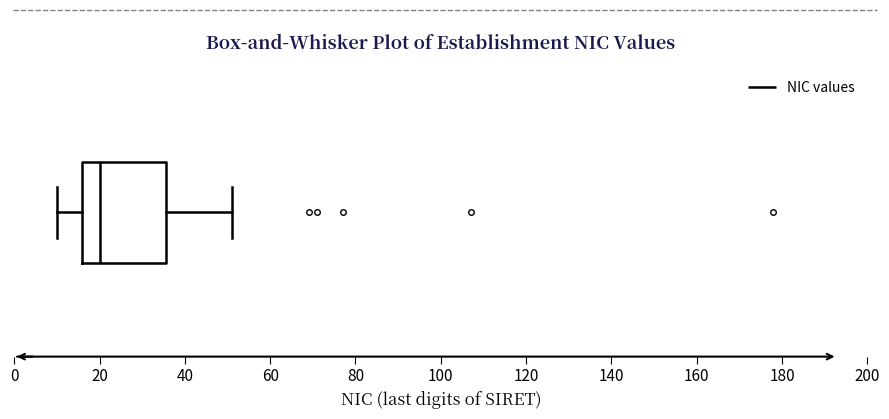

Transcribe this box plot: give where the median line is, the range the box spans, and where the two whiskers end, as read against the x-axis. The values are not printed on the chart, so give them approximately, as read against the axis.

median 20, box 16 to 36, whiskers 10 to 52